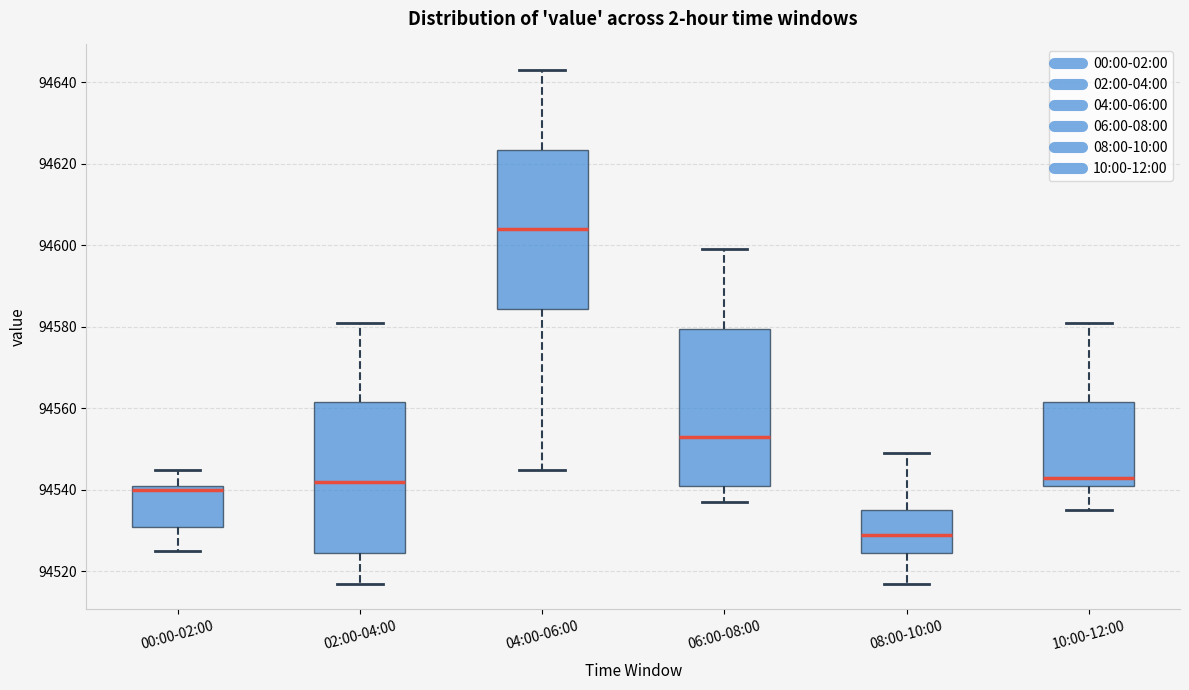

Where does the upper whisker of the box for 06:00-08:00 end on the y-axis? The values are not printed on the chart, so give them approximately, as read against the axis.

94600